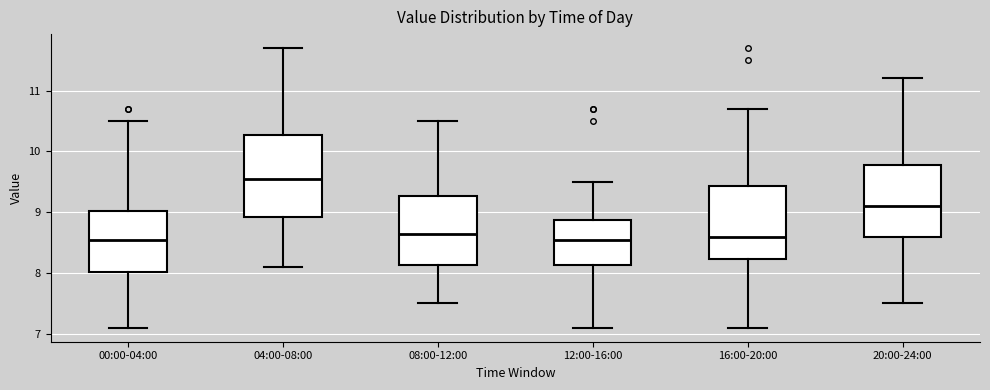

Reading left to right, read every box against the y-axis: the position of its median line, the range the box covers, and the ends of its whiskers. The values are not printed on the chart, so give them approximately, as read against the axis.

00:00-04:00: median 8.6, box 8.0 to 9.0, whiskers 7.1 to 10.5
04:00-08:00: median 9.6, box 8.9 to 10.3, whiskers 8.1 to 11.7
08:00-12:00: median 8.7, box 8.1 to 9.3, whiskers 7.5 to 10.5
12:00-16:00: median 8.6, box 8.1 to 8.9, whiskers 7.1 to 9.5
16:00-20:00: median 8.6, box 8.2 to 9.4, whiskers 7.1 to 10.7
20:00-24:00: median 9.1, box 8.6 to 9.8, whiskers 7.5 to 11.2